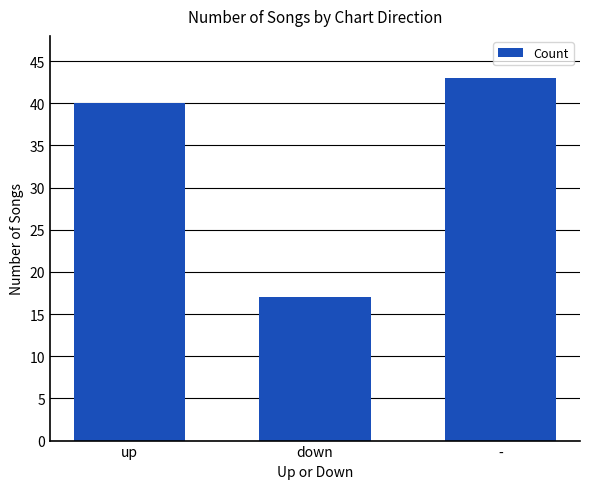

True or false: the data shows 69 at -.

False